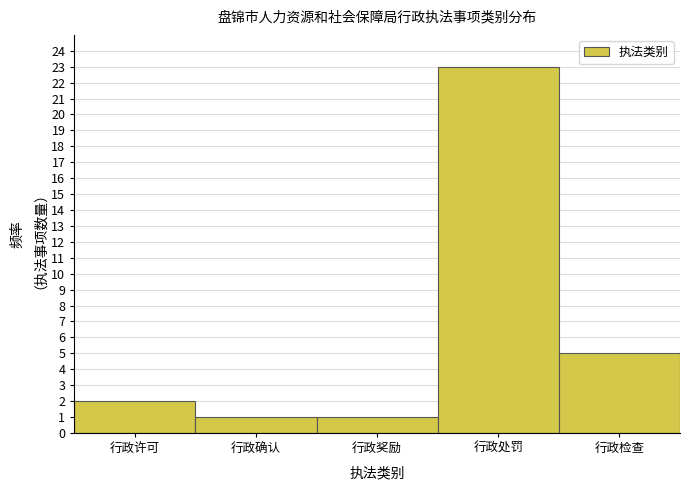

Reading left to right, list all the values displayed in this chart.

行政许可=2	行政确认=1	行政奖励=1	行政处罚=23	行政检查=5